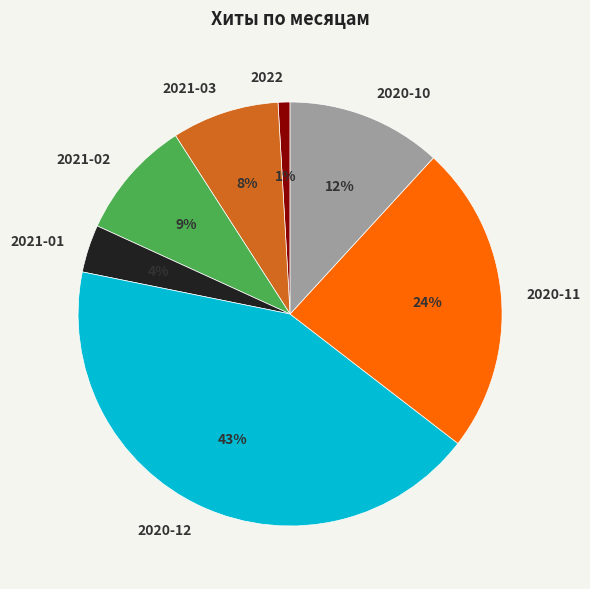

What percentage is the 2021-02 slice, to the nearest percent?

9%